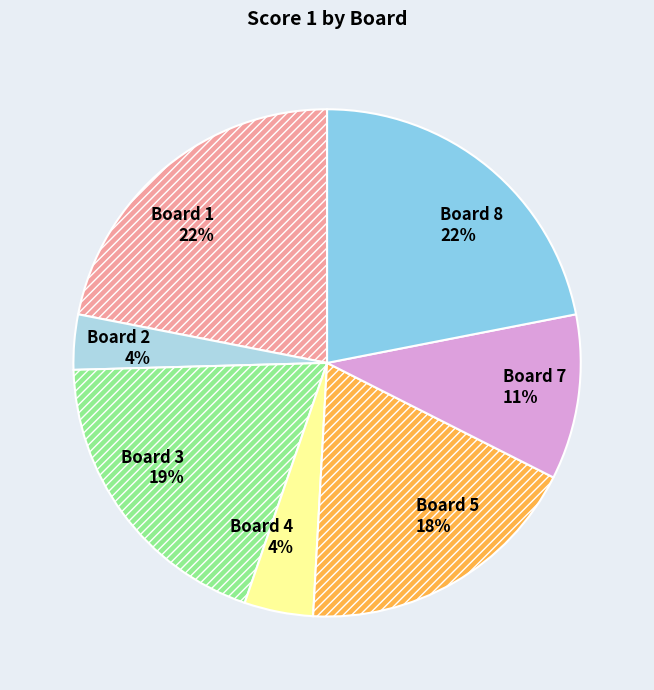

Do Board 8 and Board 3 together represent more than half of the pie?

No